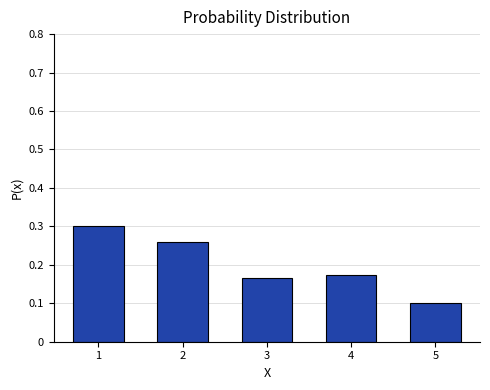

Between 4 and 5, which is larger?

4